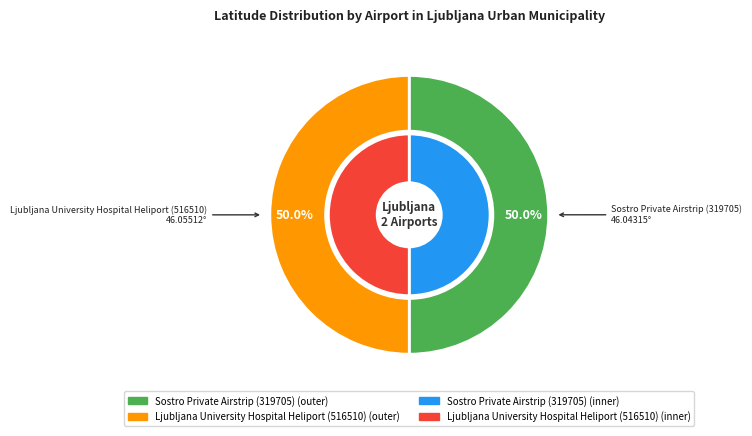

Is it true that Ljubljana University Hospital Heliport (516510) is 50% of the pie?

True